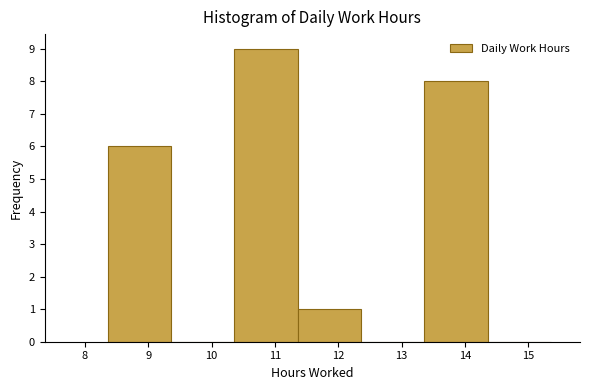

Reading left to right, transcribe this chart: for each bar, give the range it covers on the x-axis and its height. Neither the bar edges nor the heights are printed on the chart, so give them approximately, as read against the axes.

8.36 to 9.36: 6
9.36 to 10.36: 0
10.36 to 11.36: 9
11.36 to 12.36: 1
12.36 to 13.36: 0
13.36 to 14.36: 8
14.36 to 15.36: 0